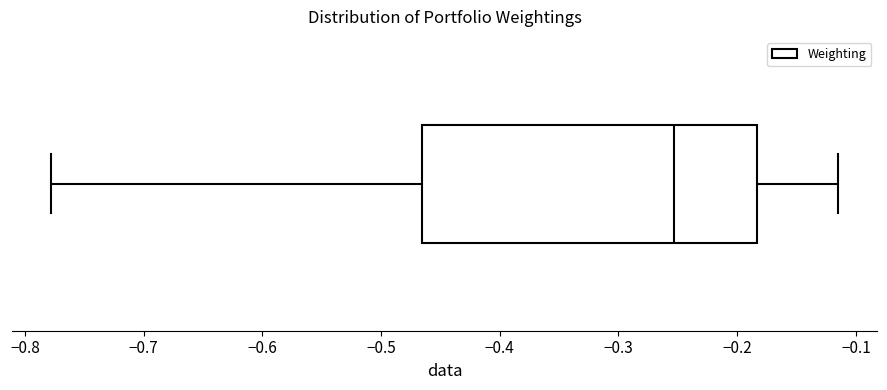

Read this box plot against the x-axis: the position of the median line, the range covered by the box, and the ends of both whiskers. The values are not printed on the chart, so give them approximately, as read against the axis.

median -0.25, box -0.47 to -0.18, whiskers -0.78 to -0.11